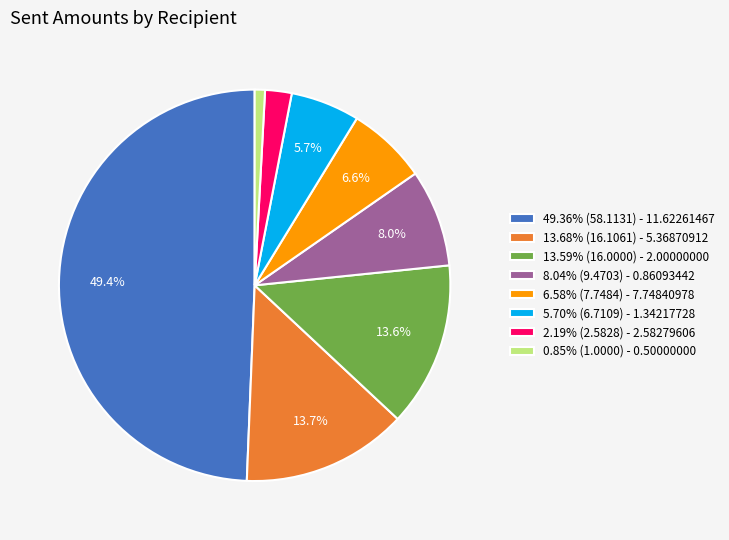

What portion of the pie excludes 8.04% (9.4703) - 0.86093442?

92.0%